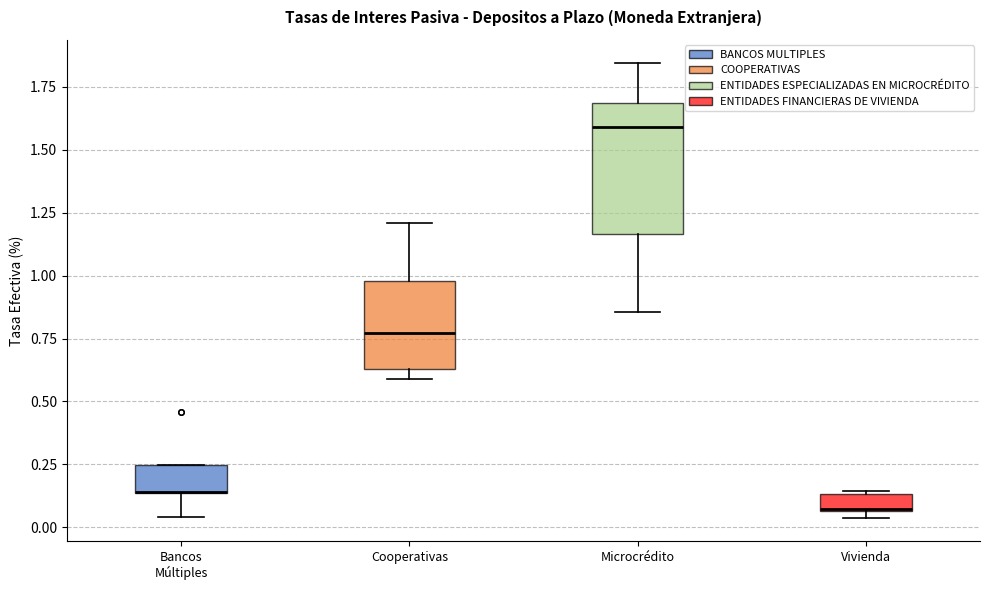

Where is the lower edge of the box for Vivienda on the y-axis? The values are not printed on the chart, so give them approximately, as read against the axis.

0.05